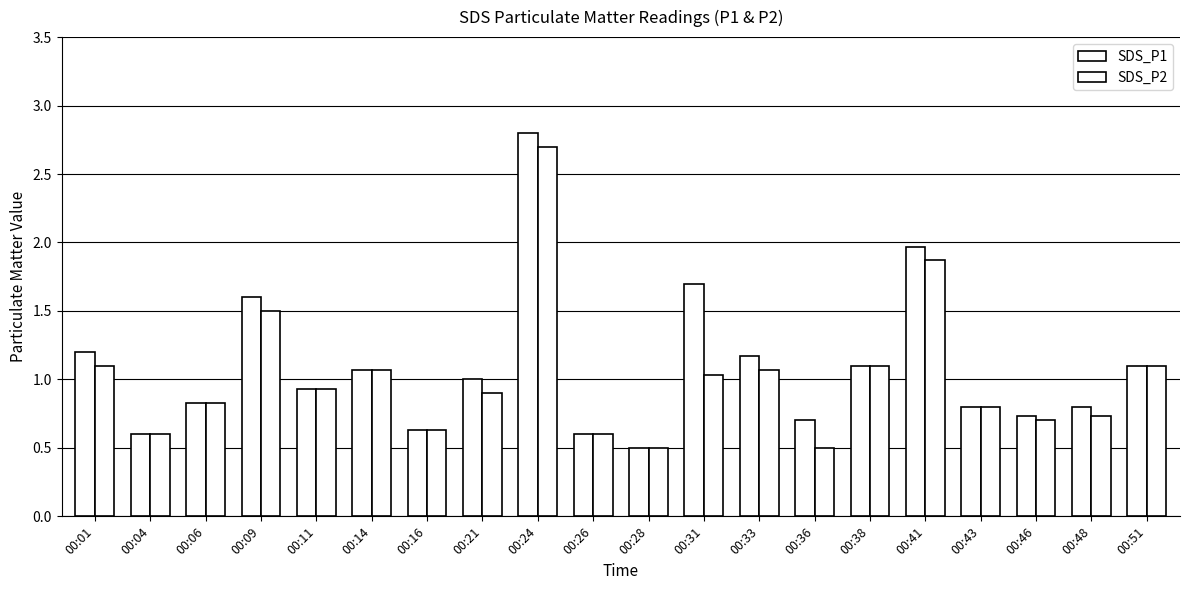

What is the sum of all SDS_P2 values?

20.3